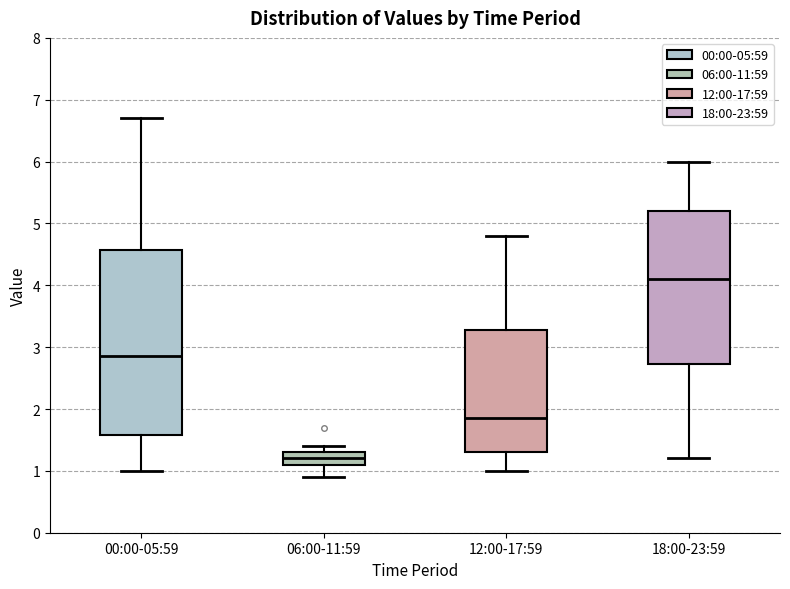

Which box's median line is the highest?

18:00-23:59